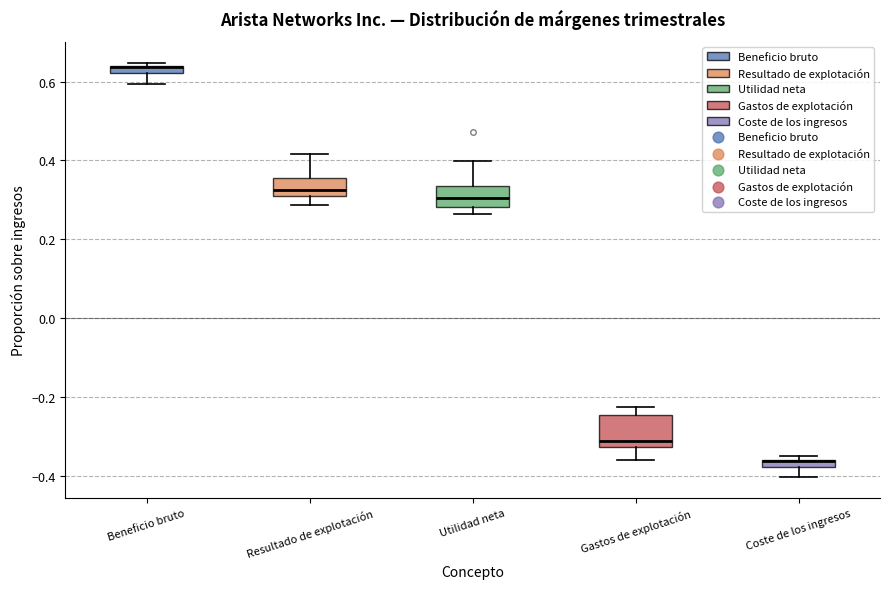

Which box is the tallest, from its lower edge to its upper edge?

Gastos de explotación